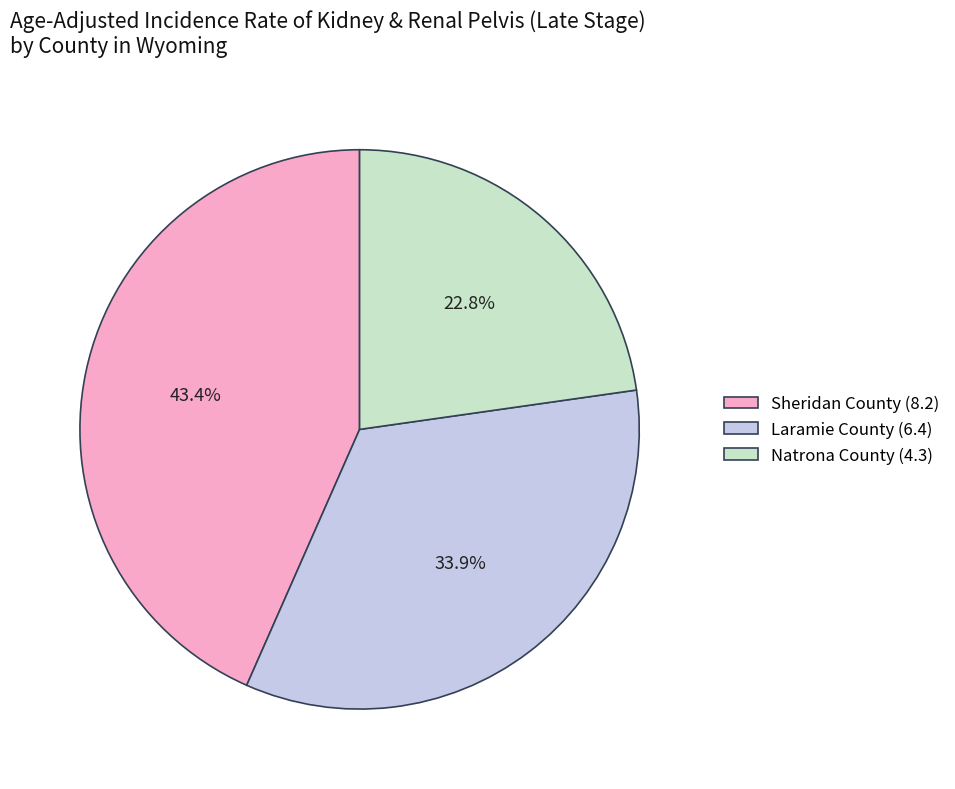

To the nearest percent, what is the difference between the largest and smallest slice percentages?

21%